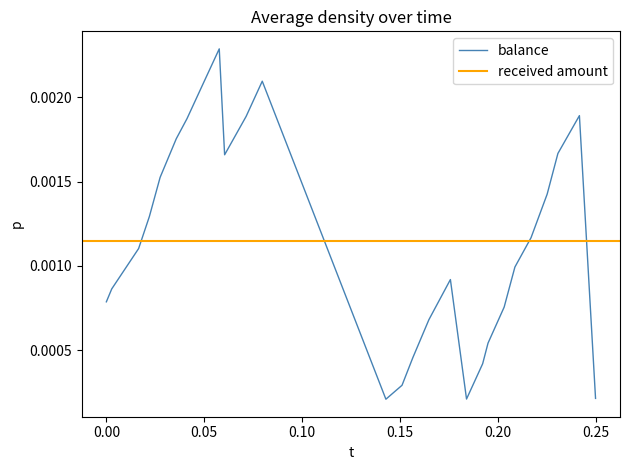

Does the chart have visible grid lines?

No